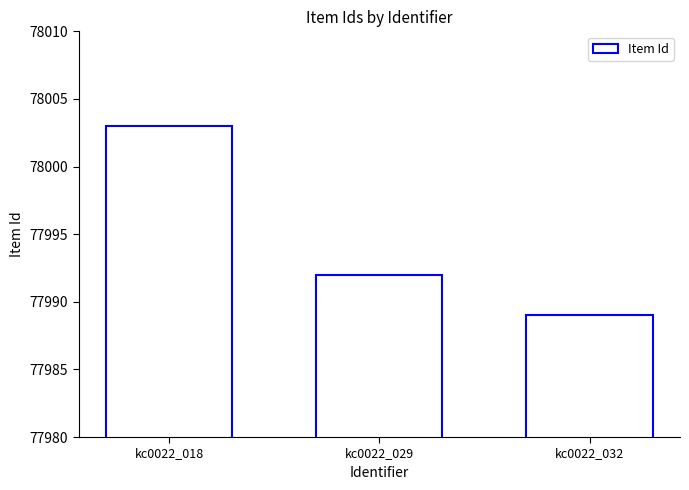

Count the number of data series in this chart.

1